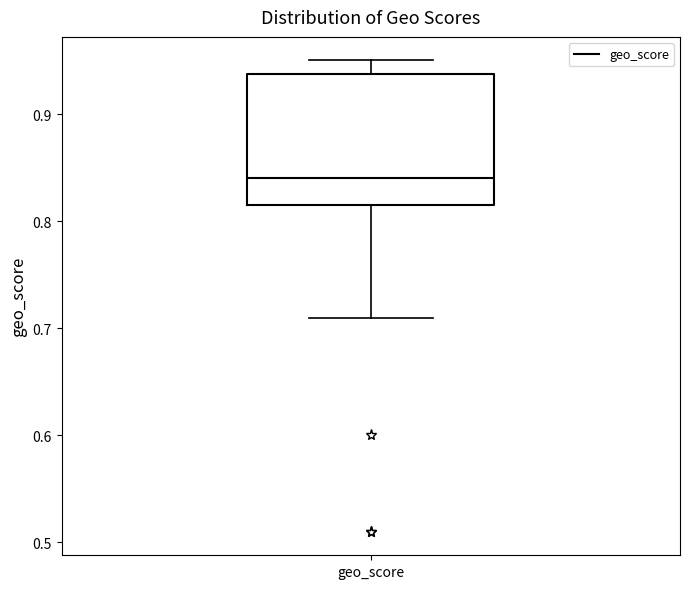

Transcribe this box plot: give where the median line is, the range the box spans, and where the two whiskers end, as read against the y-axis. The values are not printed on the chart, so give them approximately, as read against the axis.

median 0.84, box 0.82 to 0.94, whiskers 0.71 to 0.95